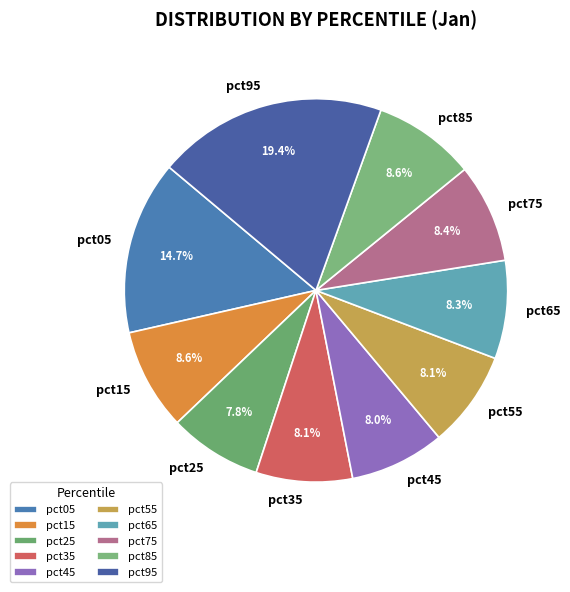

Is it true that pct45 is 8% of the pie?

True